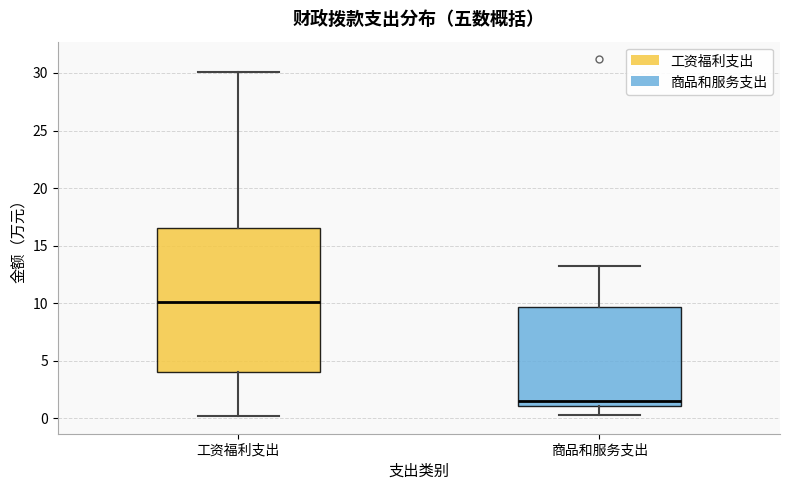

Which box's median line is the highest?

工资福利支出